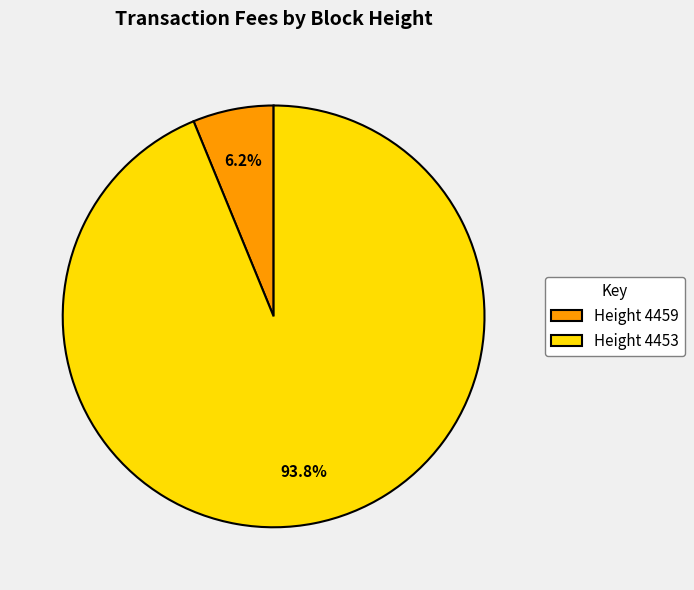

Which category has the biggest portion of the pie?

Height 4453